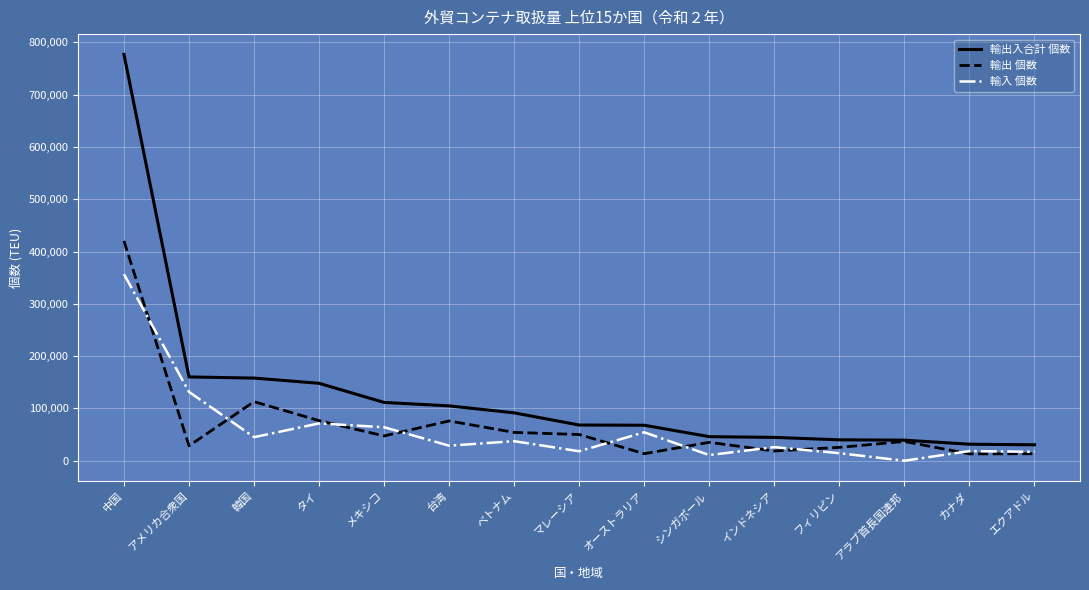

True or false: 輸出 個数 and 輸入 個数 intersect in this chart.

True